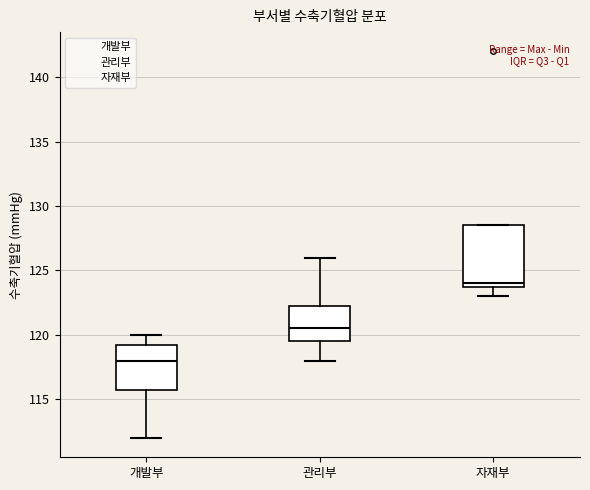

Where does the lower whisker of the box for 관리부 end on the y-axis? The values are not printed on the chart, so give them approximately, as read against the axis.

118.0